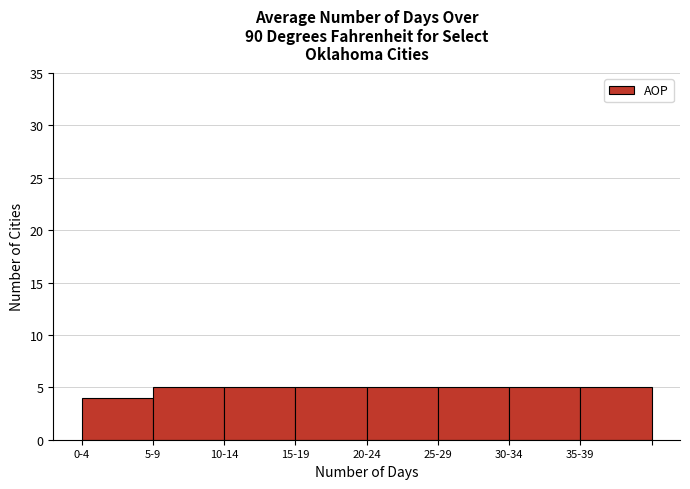

Reading left to right, list all the values displayed in this chart.

4	5	5	5	5	5	5	5